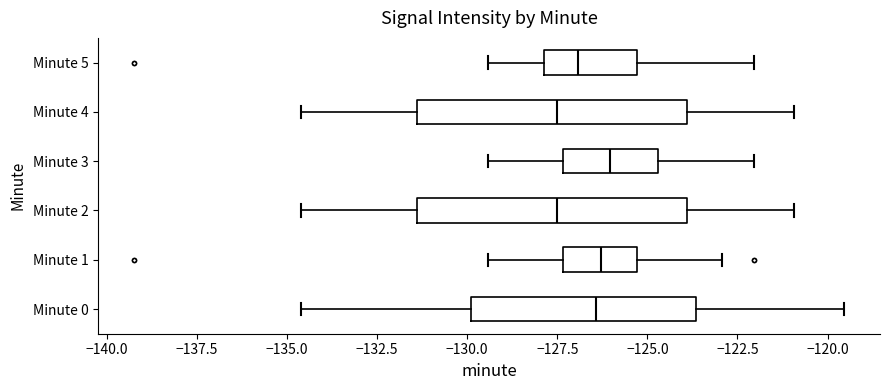

Reading bottom to top, read every box against the x-axis: the position of its median line, the range the box covers, and the ends of its whiskers. The values are not printed on the chart, so give them approximately, as read against the axis.

Minute 0: median -126.5, box -130.0 to -123.5, whiskers -134.5 to -119.5
Minute 1: median -126.5, box -127.5 to -125.5, whiskers -129.5 to -123.0
Minute 2: median -127.5, box -131.5 to -124.0, whiskers -134.5 to -121.0
Minute 3: median -126.0, box -127.5 to -124.5, whiskers -129.5 to -122.0
Minute 4: median -127.5, box -131.5 to -124.0, whiskers -134.5 to -121.0
Minute 5: median -127.0, box -128.0 to -125.5, whiskers -129.5 to -122.0